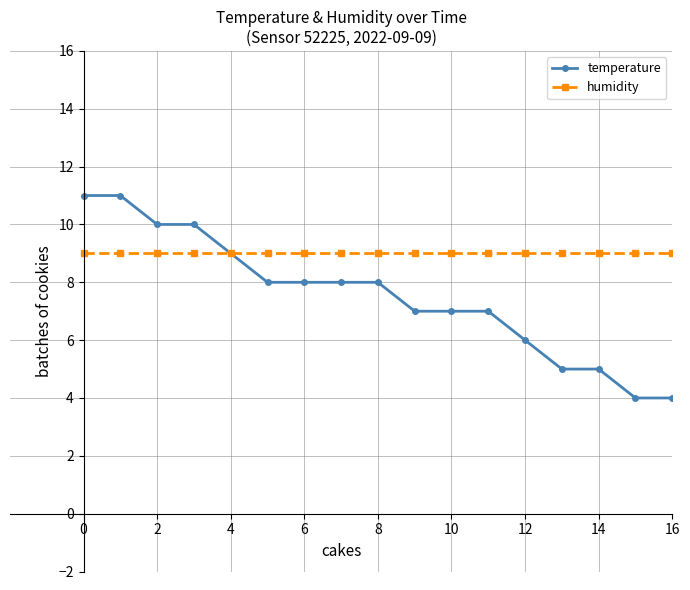

Which series has the largest total across all categories?

humidity